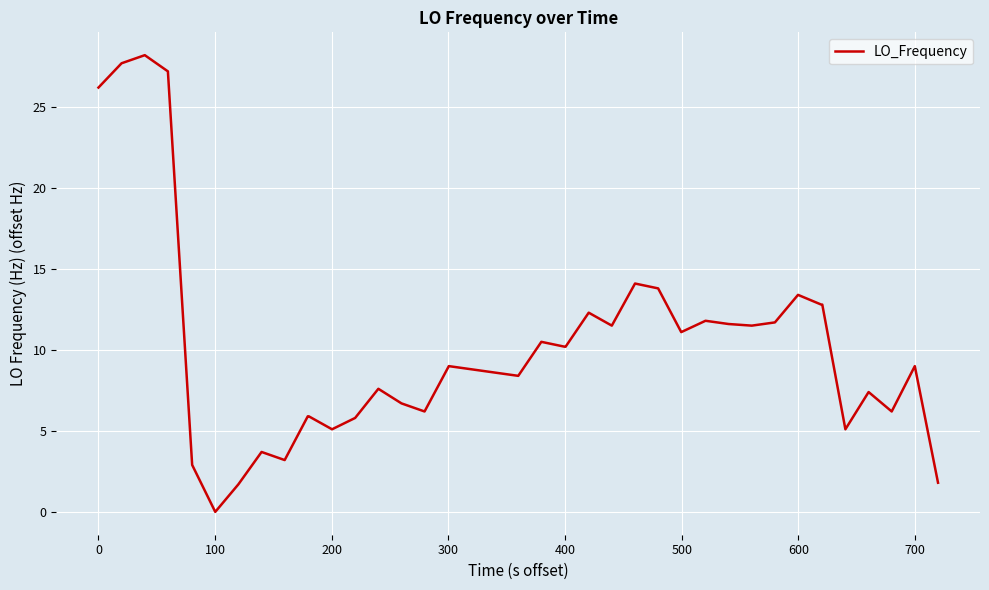

What is the difference between the maximum and minimum values?

28.2